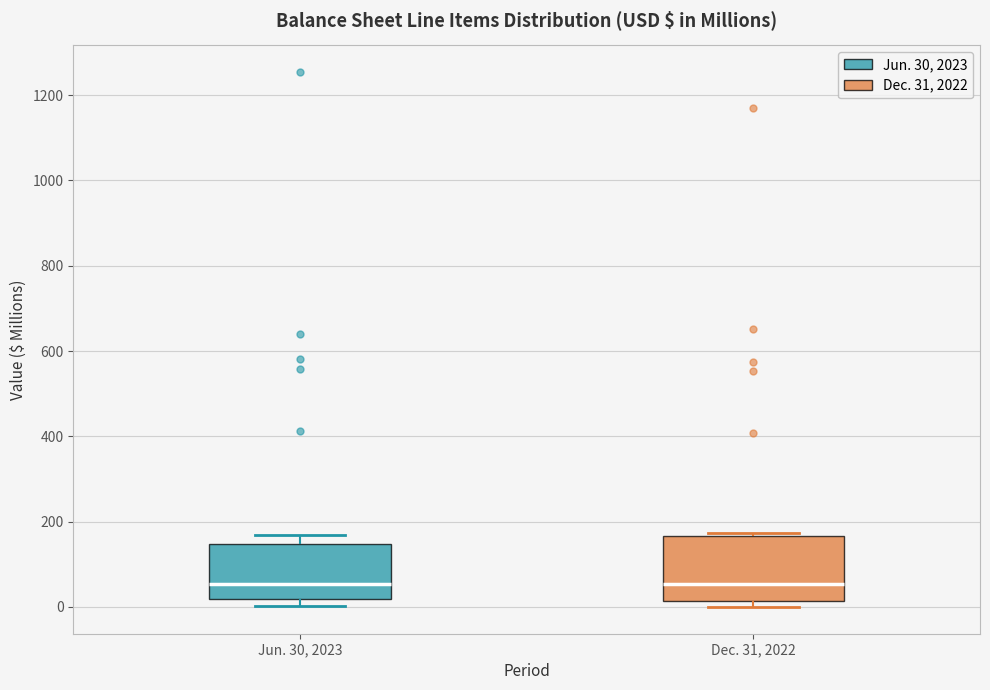

Which box is the tallest, from its lower edge to its upper edge?

Dec. 31, 2022